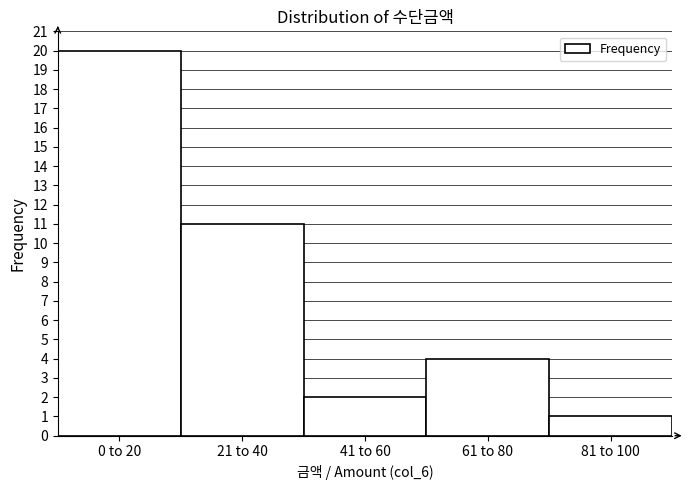

Reading right to left, extract all data points from this chart.

81 to 100=1	61 to 80=4	41 to 60=2	21 to 40=11	0 to 20=20